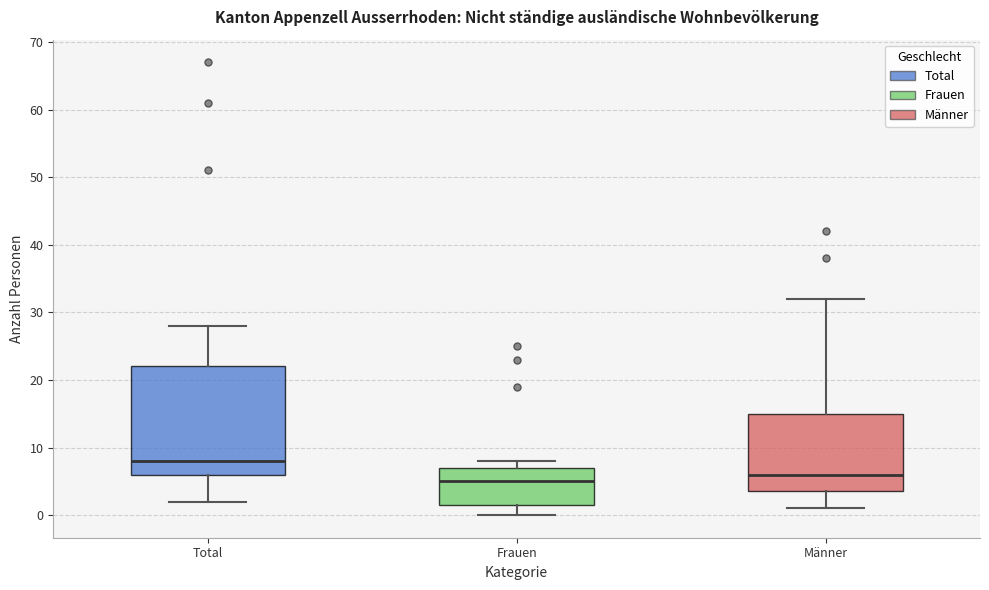

Reading left to right, read every box against the y-axis: the position of its median line, the range the box covers, and the ends of its whiskers. The values are not printed on the chart, so give them approximately, as read against the axis.

Total: median 8, box 6 to 22, whiskers 2 to 28
Frauen: median 5, box 2 to 7, whiskers 0 to 8
Männer: median 6, box 4 to 15, whiskers 1 to 32